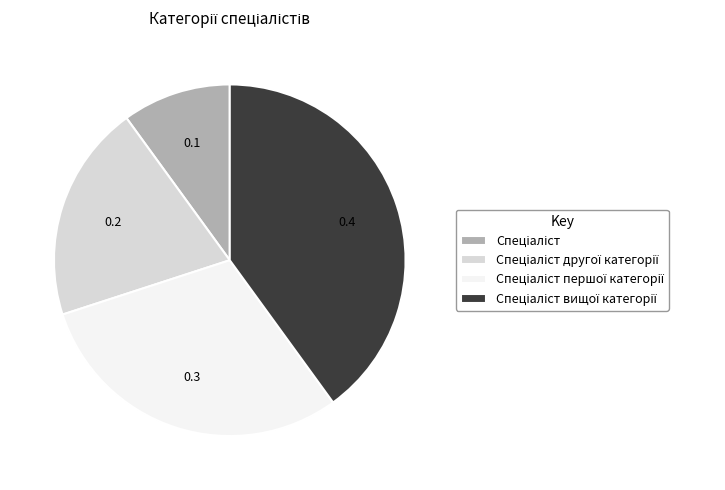

Is there any slice that represents more than half of the pie?

No